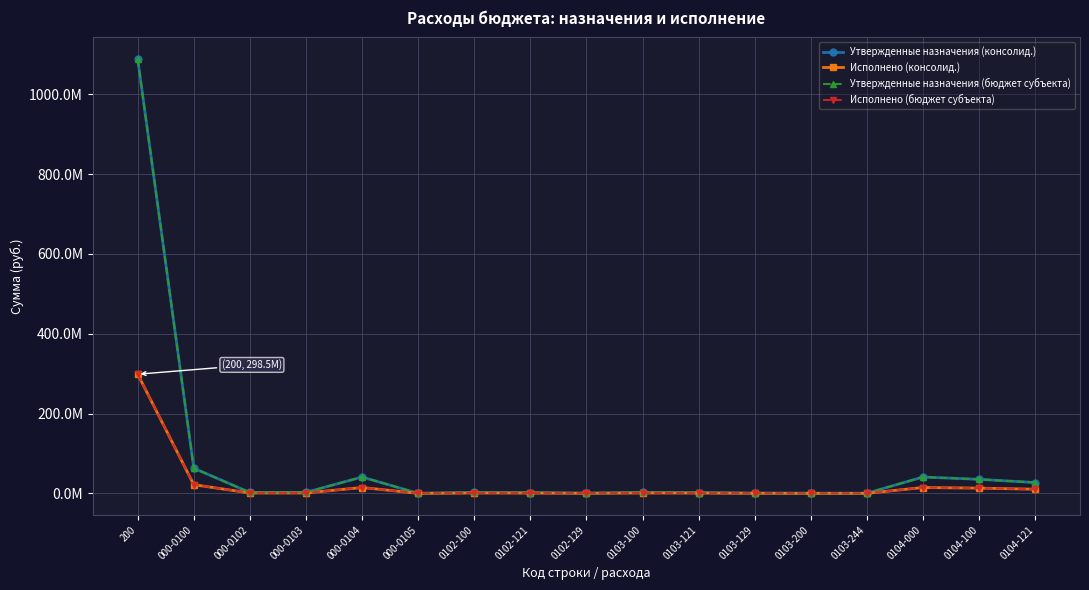

What is the maximum value for Исполнено (консолид.)?

298510816.4